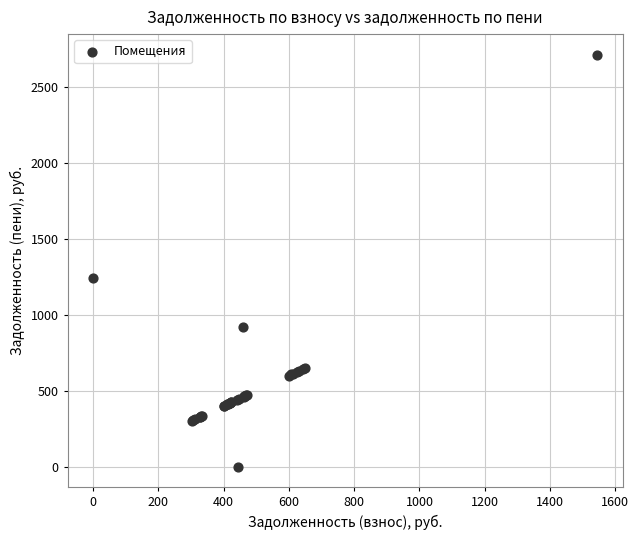

What Y value in the scatter plot is closest to 1357?

1243.5